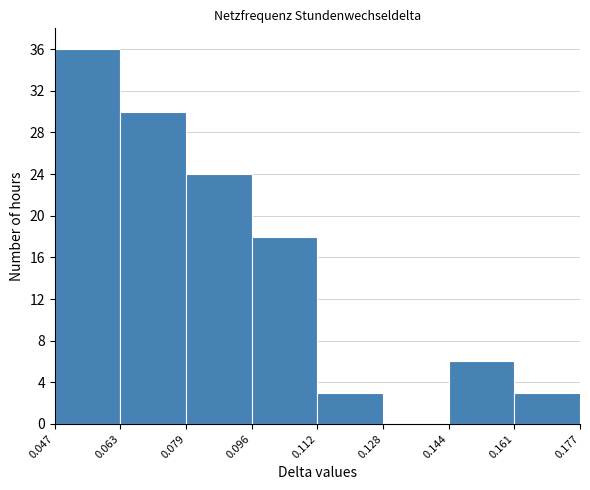

What is the height of the bar covering 0.063 to 0.079 on the x-axis? The values are not printed on the chart, so give them approximately, as read against the axis.

30